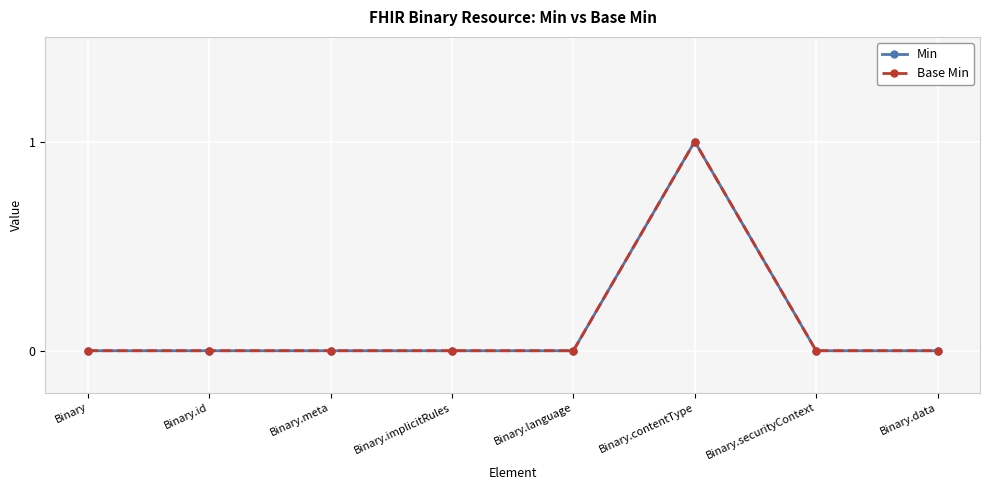

Where is the first local maximum for Min?

Binary.contentType